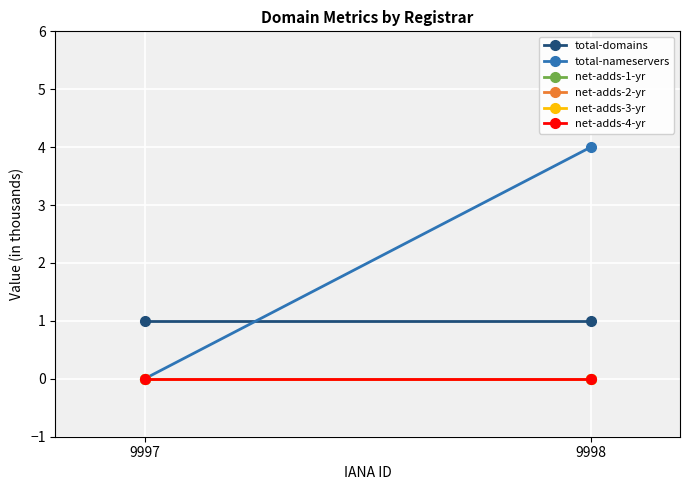

Reading right to left, what are all the values shown in this chart?

total-domains: 1	1
total-nameservers: 4	0
net-adds-1-yr: 0	0
net-adds-2-yr: 0	0
net-adds-3-yr: 0	0
net-adds-4-yr: 0	0